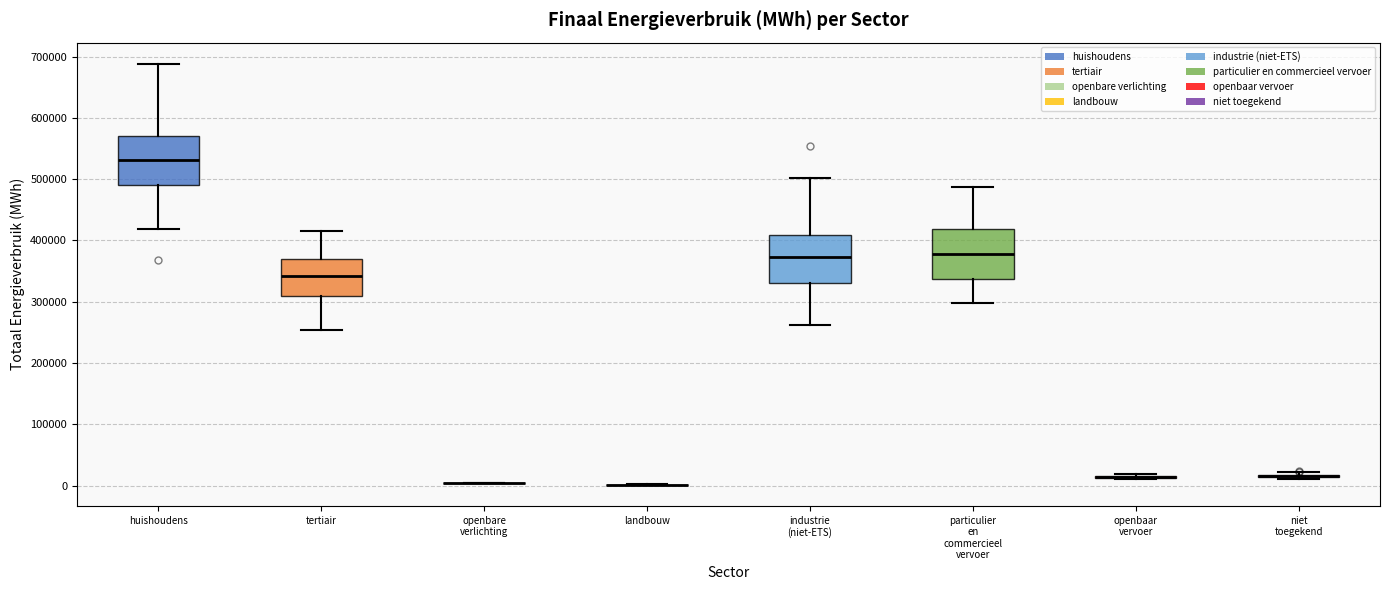

Reading left to right, read every box against the y-axis: the position of its median line, the range the box covers, and the ends of its whiskers. The values are not printed on the chart, so give them approximately, as read against the axis.

huishoudens: median 530000, box 490000 to 570000, whiskers 420000 to 690000
tertiair: median 340000, box 310000 to 370000, whiskers 250000 to 410000
openbare verlichting: box collapsed to a line at 0, whiskers 0 to 0
landbouw: box collapsed to a line at 0, whiskers 0 to 0
industrie (niet-ETS): median 370000, box 330000 to 410000, whiskers 260000 to 500000
particulier en commercieel vervoer: median 380000, box 340000 to 420000, whiskers 300000 to 490000
openbaar vervoer: box collapsed to a line at 10000, whiskers 10000 to 20000
niet toegekend: box collapsed to a line at 20000, whiskers 10000 to 20000